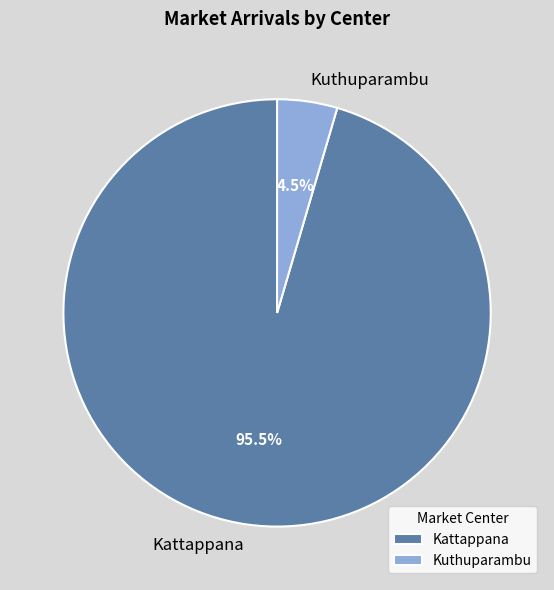

Count the number of slices in the pie.

2